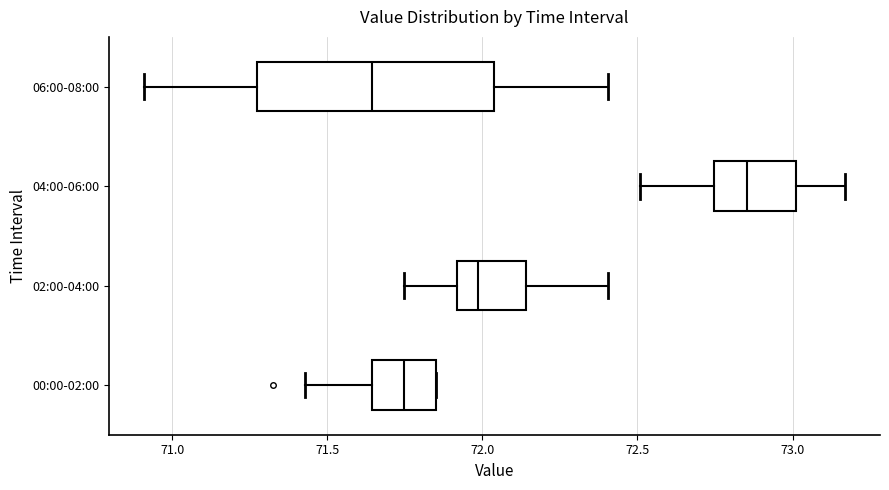

Reading bottom to top, read every box against the x-axis: the position of its median line, the range the box covers, and the ends of its whiskers. The values are not printed on the chart, so give them approximately, as read against the axis.

00:00-02:00: median 71.75, box 71.65 to 71.85, whiskers 71.45 to 71.85
02:00-04:00: median 72.00, box 71.90 to 72.15, whiskers 71.75 to 72.40
04:00-06:00: median 72.85, box 72.75 to 73.00, whiskers 72.50 to 73.15
06:00-08:00: median 71.65, box 71.25 to 72.05, whiskers 70.90 to 72.40